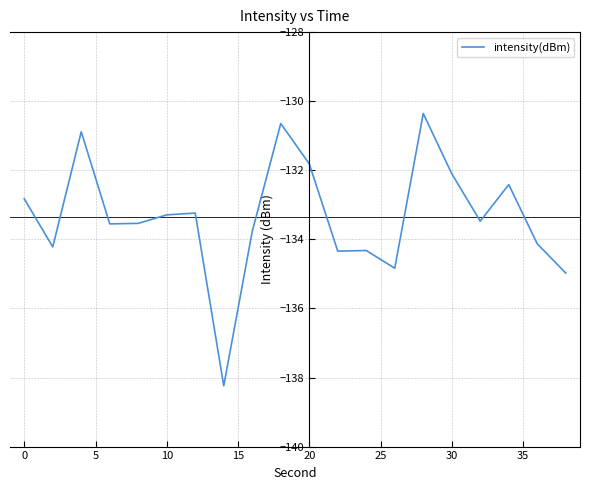

What is the difference between the maximum and minimum values?

7.9